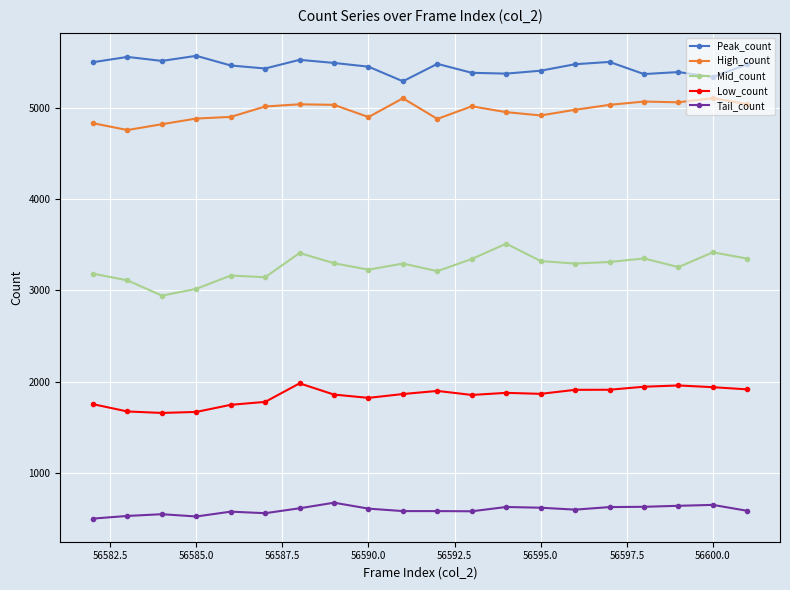

True or false: High_count has more than 1 interior local peaks.

True